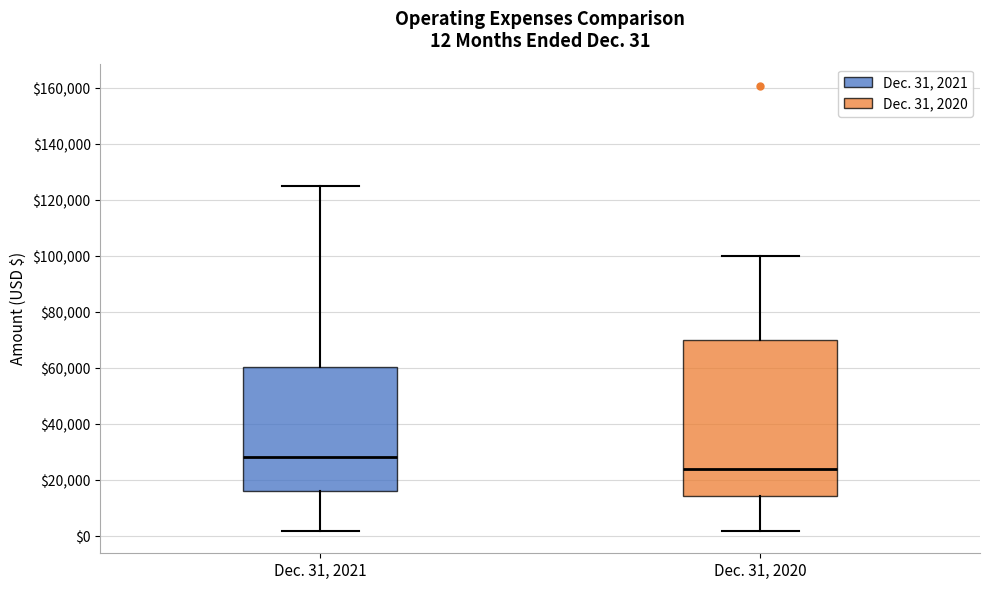

Which box is the tallest, from its lower edge to its upper edge?

Dec. 31, 2020